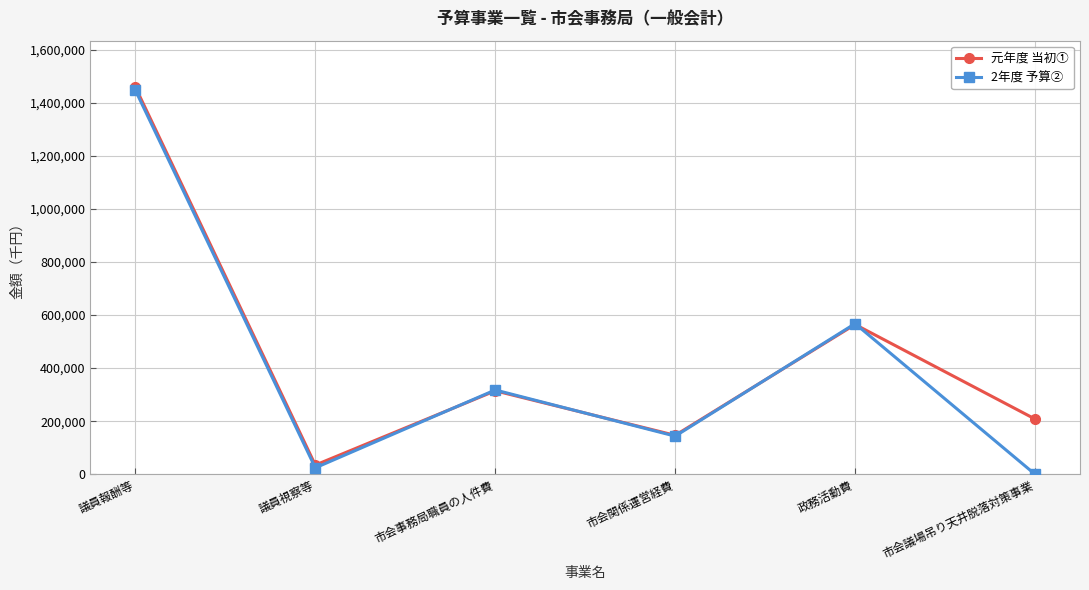

After their last crossing, which series has the higher values: 2年度 予算② or 元年度 当初①?

元年度 当初①